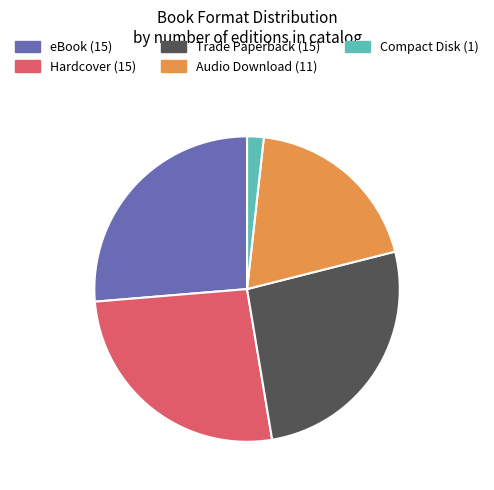

What is the ratio of the value at Audio Download (11) to the value at eBook (15)?

0.7